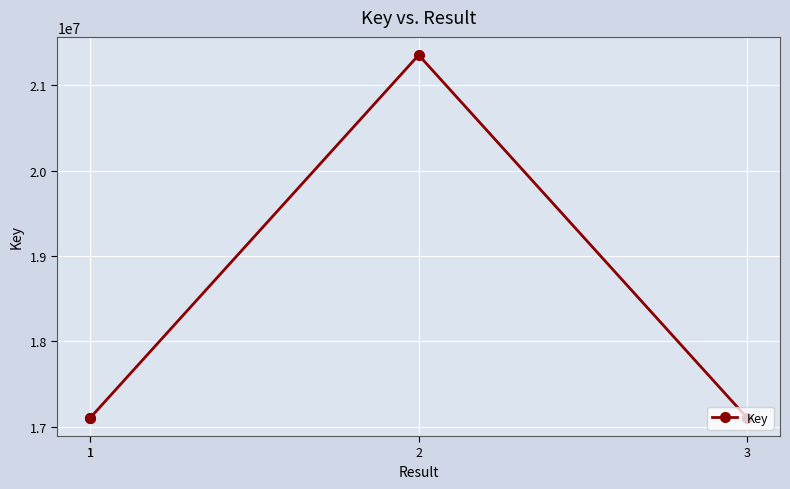

True or false: there are more than 1 points higher than both neighbors.

False